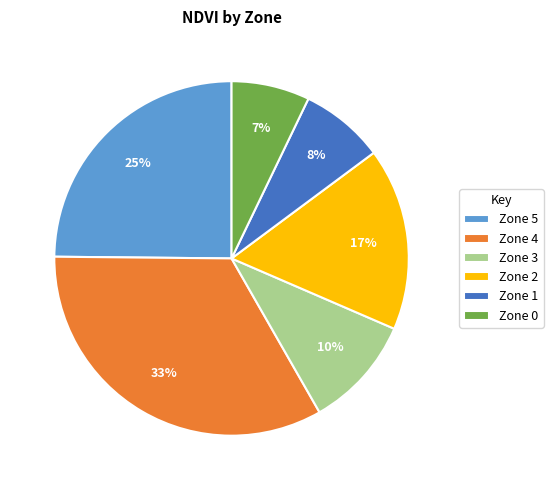

Do Zone 2 and Zone 0 together represent more than half of the pie?

No